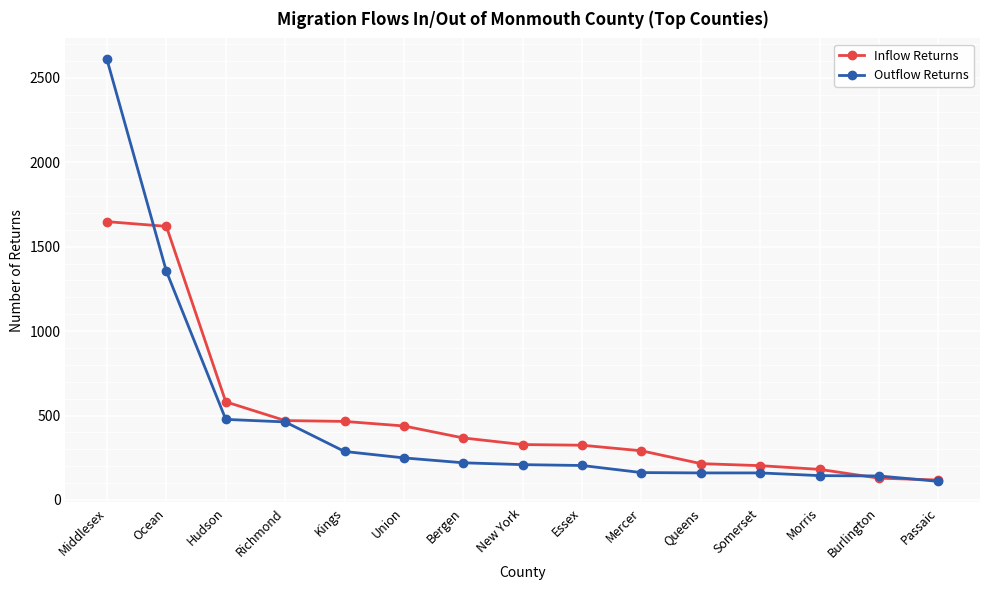

What is the approximate value of Inflow Returns at Essex, to the nearest 50?

300